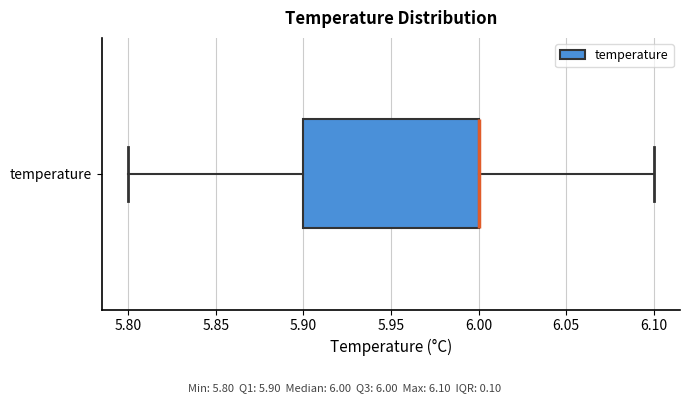

Read this box plot against the x-axis: the position of the median line, the range covered by the box, and the ends of both whiskers. The values are not printed on the chart, so give them approximately, as read against the axis.

median 6.0 (drawn on the box's right edge), box 5.9 to 6.0, whiskers 5.8 to 6.1